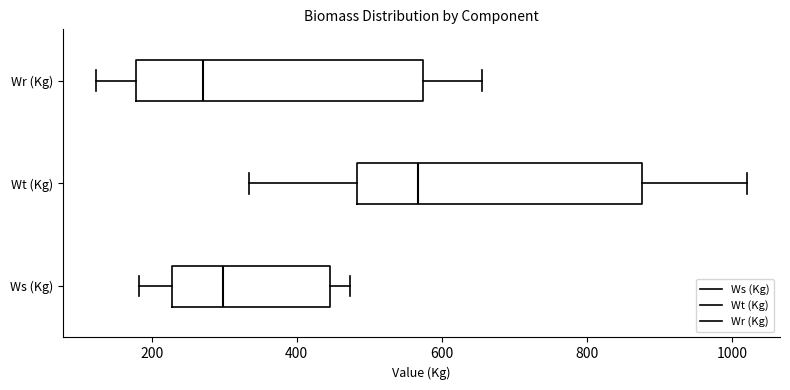

Reading bottom to top, read every box against the x-axis: the position of its median line, the range the box covers, and the ends of its whiskers. The values are not printed on the chart, so give them approximately, as read against the axis.

Ws (Kg): median 300, box 220 to 440, whiskers 180 to 480
Wt (Kg): median 560, box 480 to 880, whiskers 340 to 1020
Wr (Kg): median 280, box 180 to 580, whiskers 120 to 660